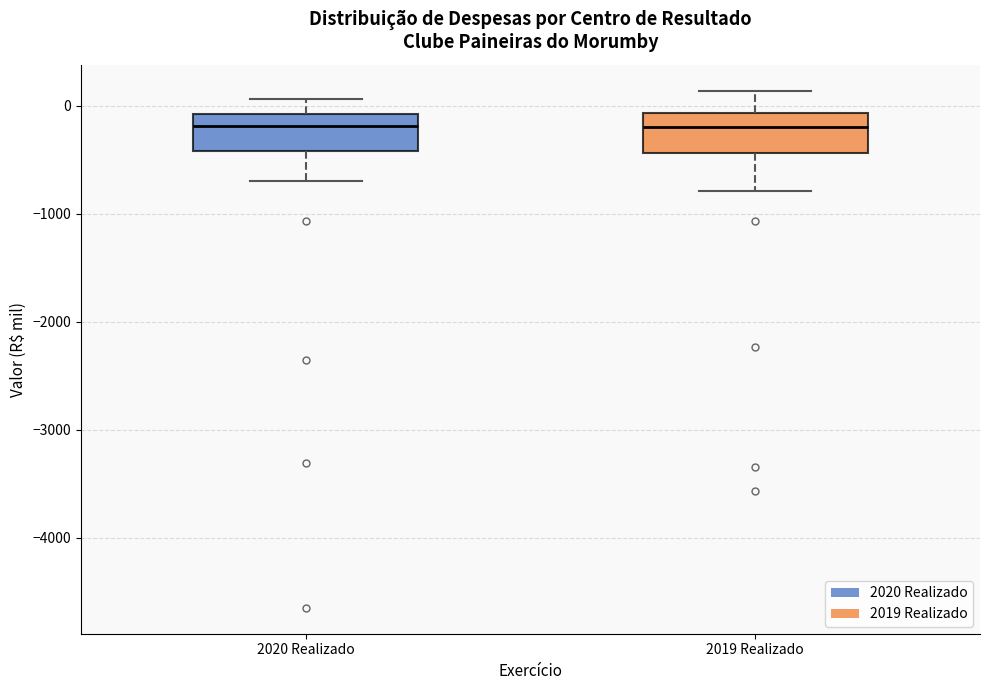

Reading left to right, read every box against the y-axis: the position of its median line, the range the box covers, and the ends of its whiskers. The values are not printed on the chart, so give them approximately, as read against the axis.

2020 Realizado: median -200, box -400 to -100, whiskers -700 to 100
2019 Realizado: median -200, box -400 to -100, whiskers -800 to 100